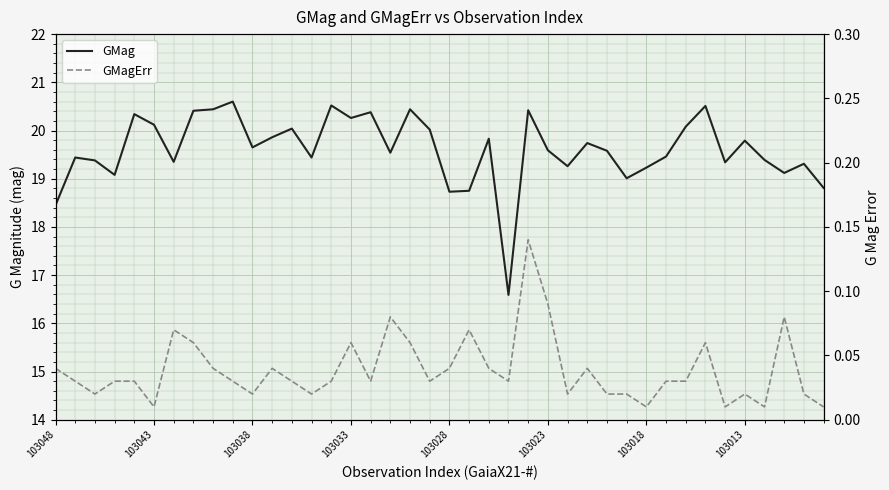

Count the number of categories in the chart.

40